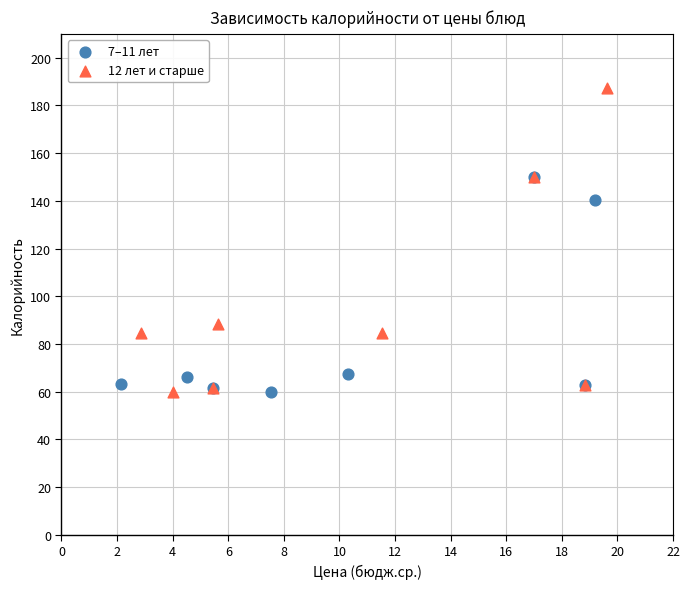

What are all the series names shown in the legend?

7–11 лет, 12 лет и старше